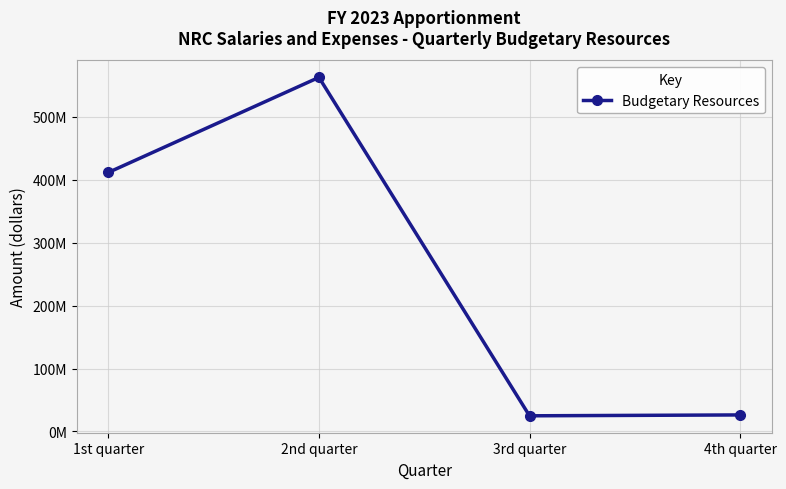

How many interior local peaks (higher than both neighbors) does the data have?

1